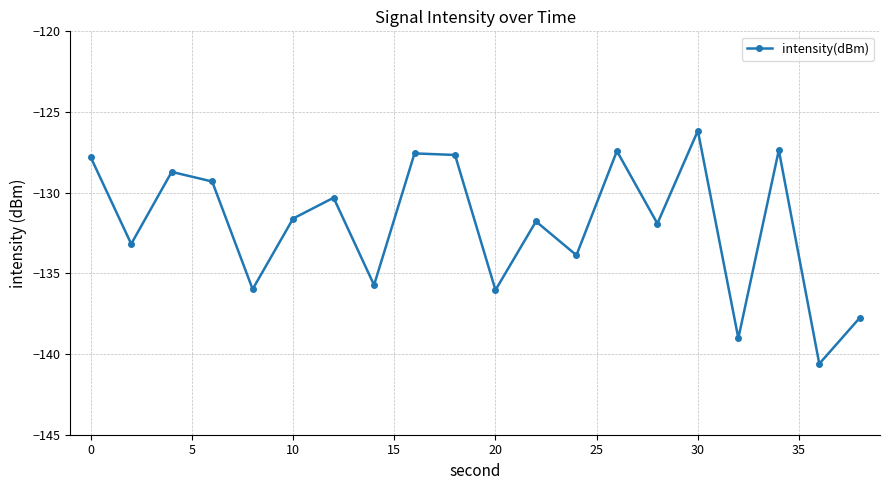

What is the smallest value displayed?

-140.6